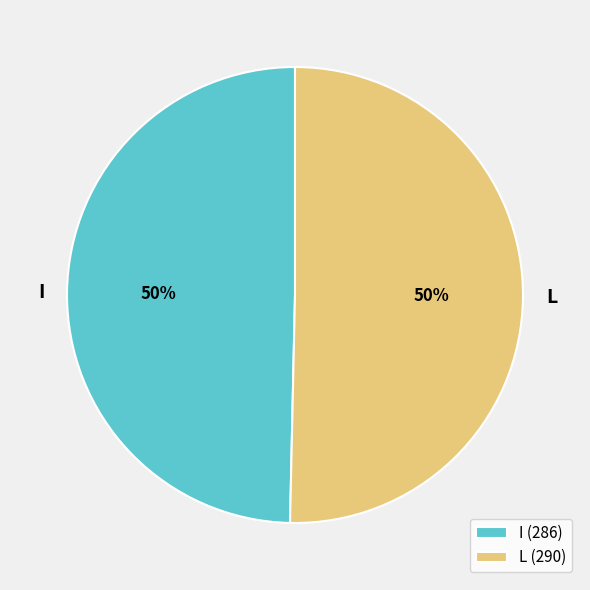

To the nearest percent, what percentage of the pie is L?

50%